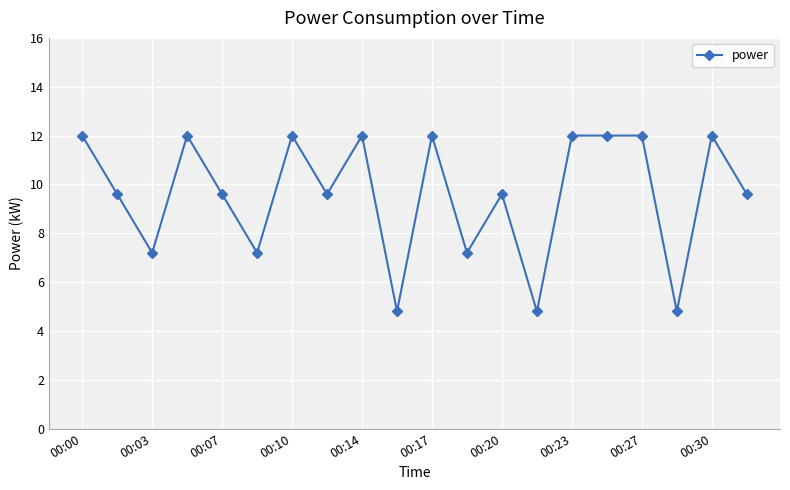

True or false: the data has more than 0 interior local peaks.

True